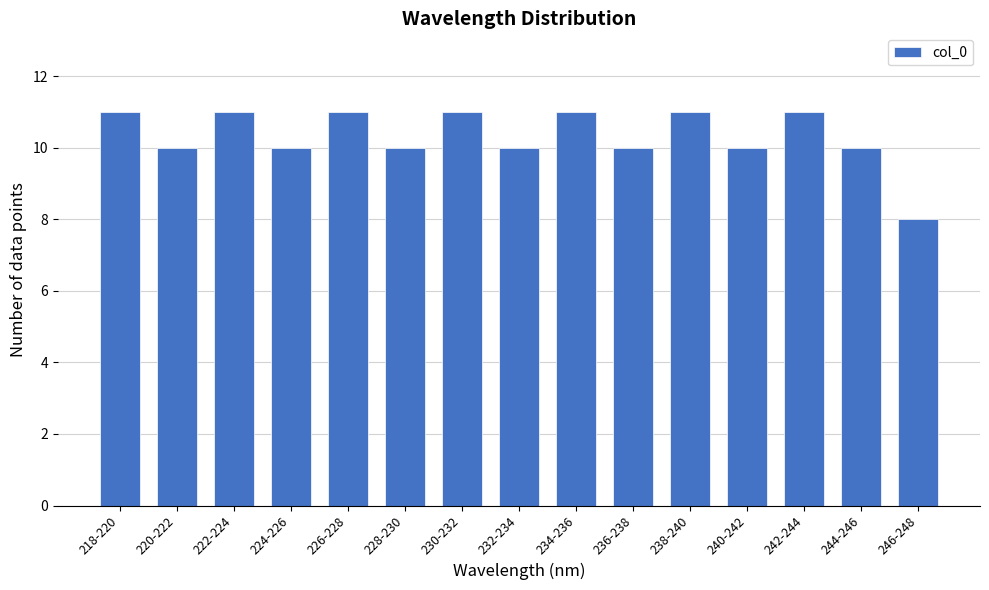

Reading left to right, list all the values displayed in this chart.

11	10	11	10	11	10	11	10	11	10	11	10	11	10	8